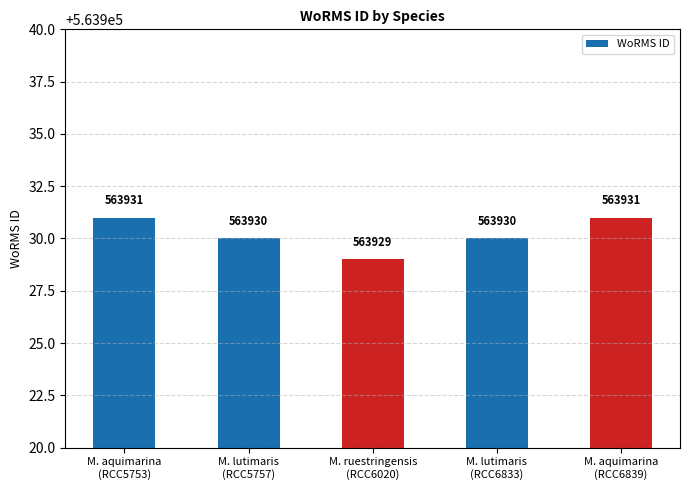

What is the minimum value shown in the chart?

563929